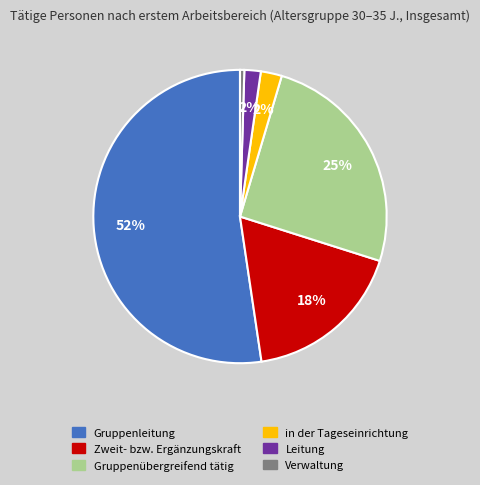

Count the number of slices in the pie.

6